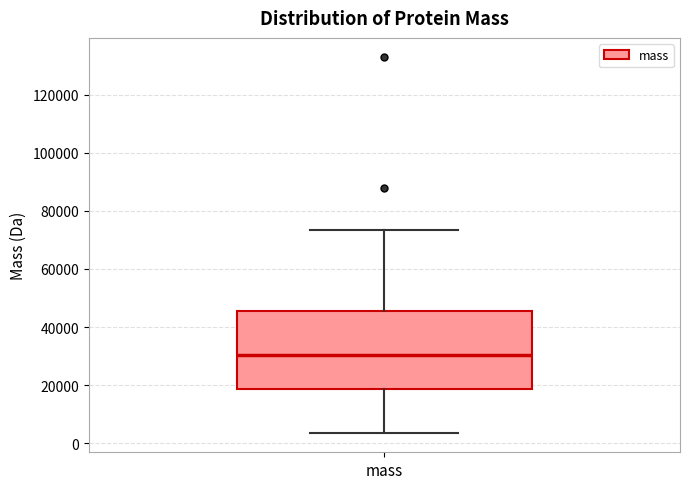

Transcribe this box plot: give where the median line is, the range the box spans, and where the two whiskers end, as read against the y-axis. The values are not printed on the chart, so give them approximately, as read against the axis.

median 30000, box 18000 to 46000, whiskers 4000 to 74000